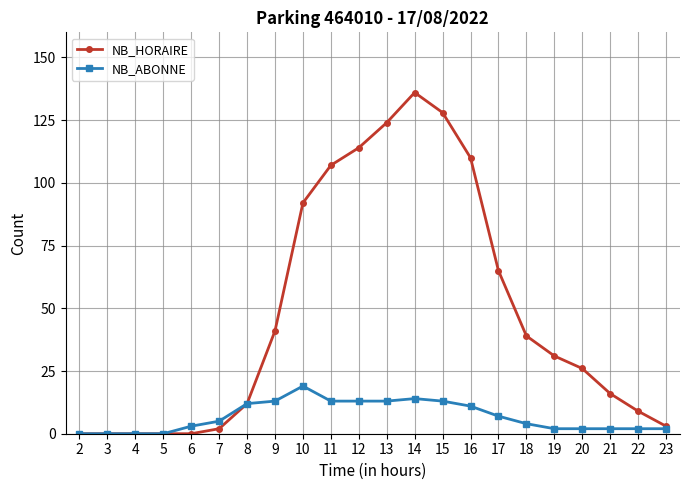

Between 11 and 14, which series saw the biggest shift?

NB_HORAIRE